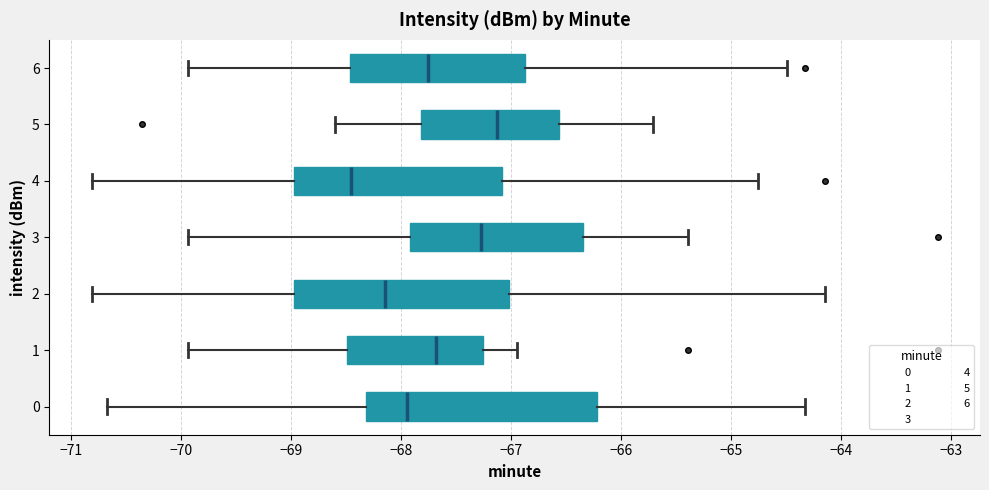

Which box's median line is the furthest to the right?

5